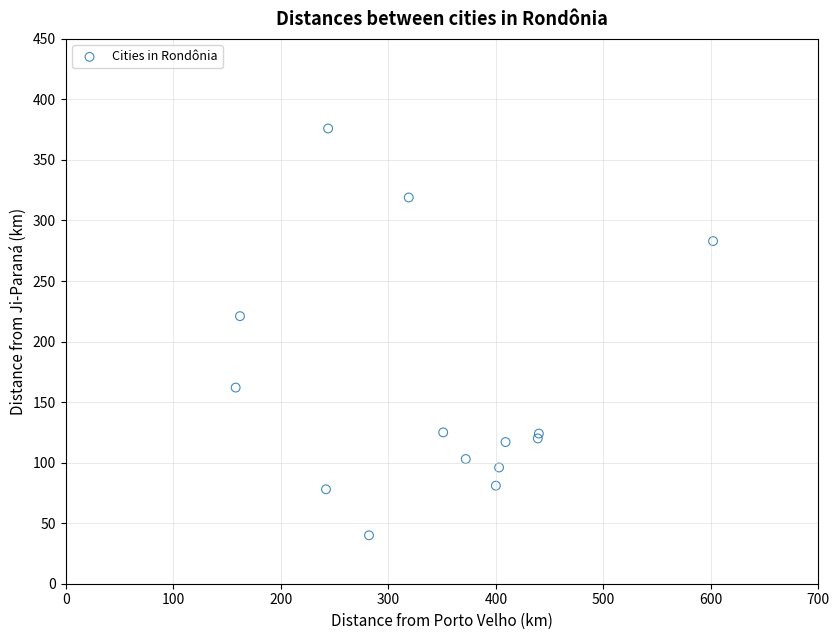

What Y value in the scatter plot is closest to 208?

221